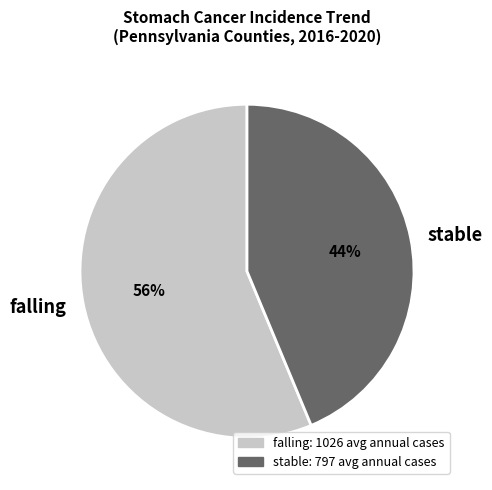

To the nearest percent, what percentage of the pie is stable?

44%